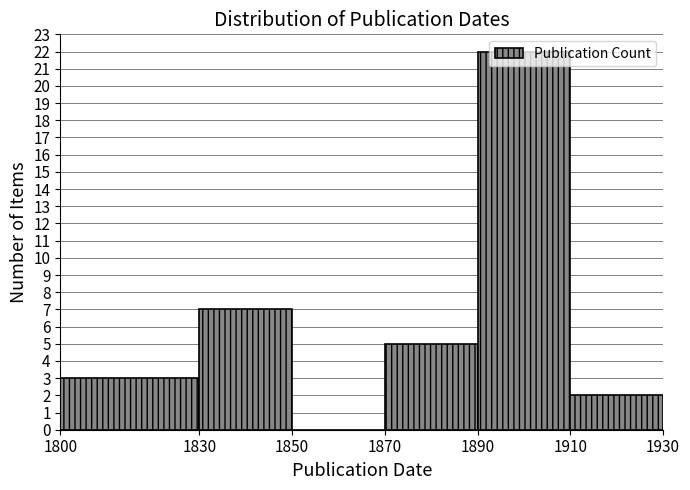

Reading left to right, transcribe this chart: for each bar, give the range it covers on the x-axis and its height. The values are not printed on the chart, so give them approximately, as read against the axis.

1800 to 1830: 3
1830 to 1850: 7
1850 to 1870: 0
1870 to 1890: 5
1890 to 1910: 22
1910 to 1930: 2